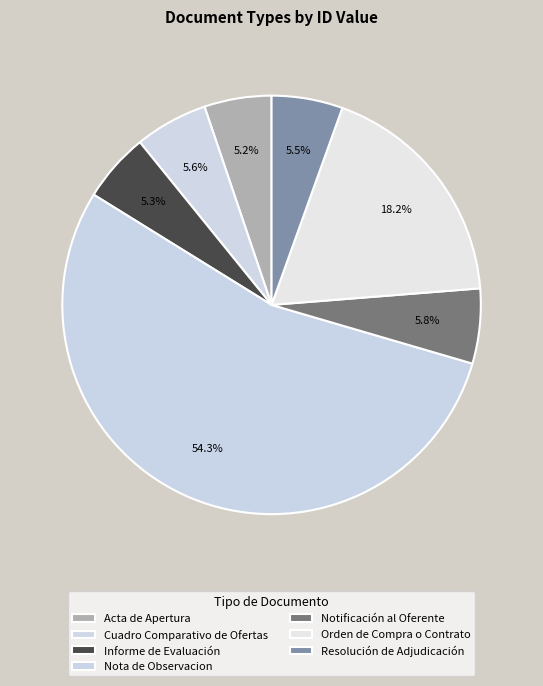

How many slices are in this pie chart?

7